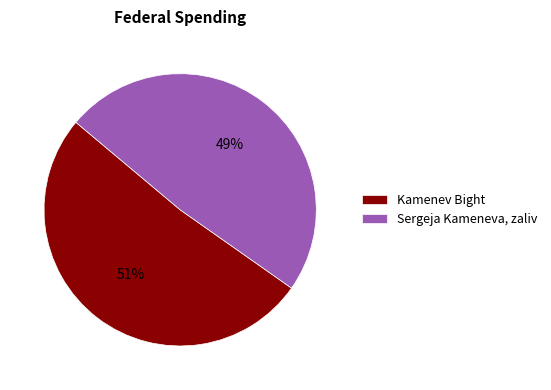

What percentage is the Kamenev Bight slice, to the nearest percent?

51%